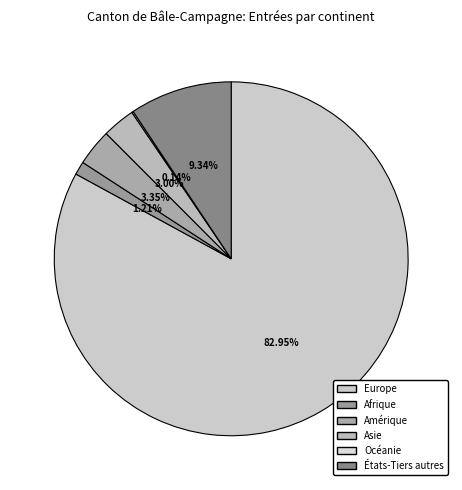

How many slices are in this pie chart?

6